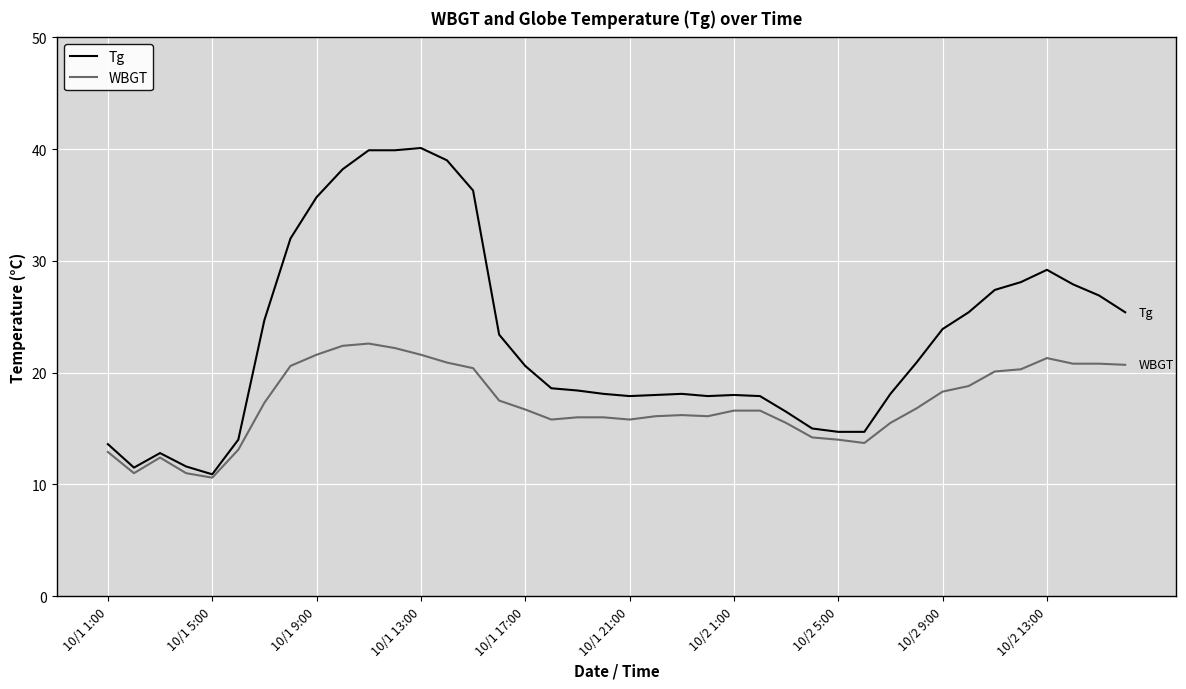

Which series has the largest range (max minus min)?

Tg